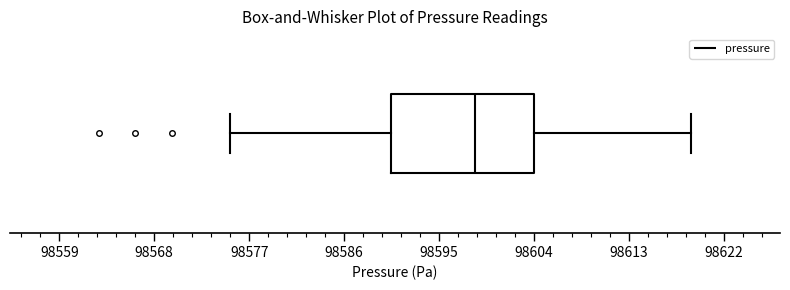

Read this box plot against the x-axis: the position of the median line, the range covered by the box, and the ends of both whiskers. The values are not printed on the chart, so give them approximately, as read against the axis.

median 98598, box 98590 to 98604, whiskers 98575 to 98619